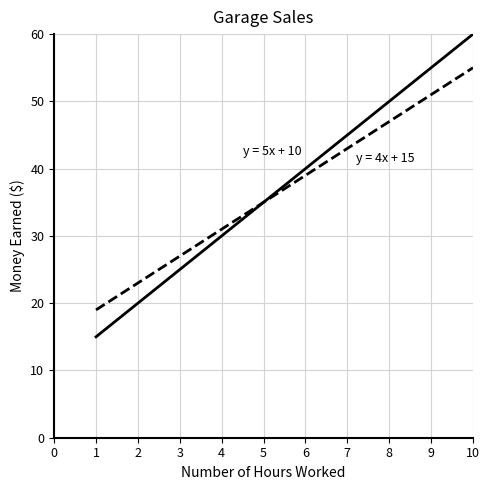

Reading right to left, transcribe all the data shown in this chart.

y = 5x + 10: 10=60	9=55	8=50	7=45	6=40	5=35	4=30	3=25	2=20	1=15
y = 4x + 15: 10=55	9=51	8=47	7=43	6=39	5=35	4=31	3=27	2=23	1=19